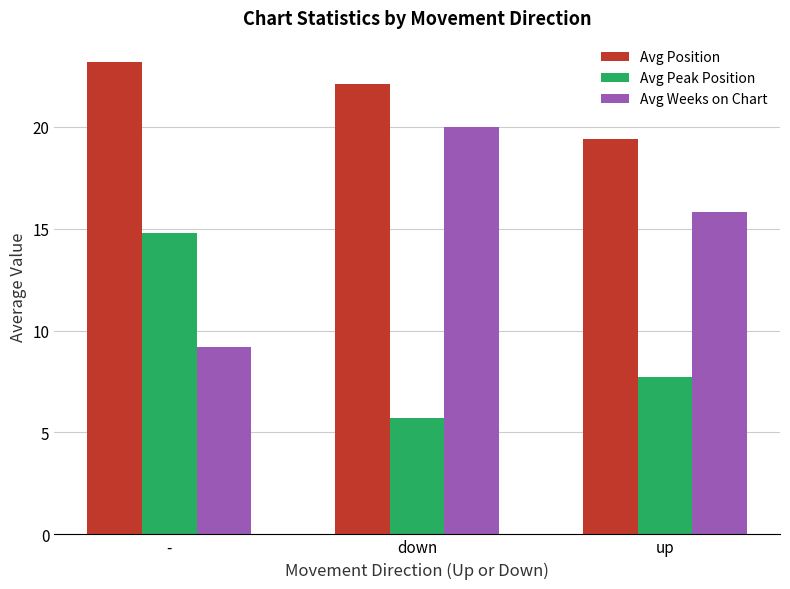

At which label is Avg Position closest to 21?

down